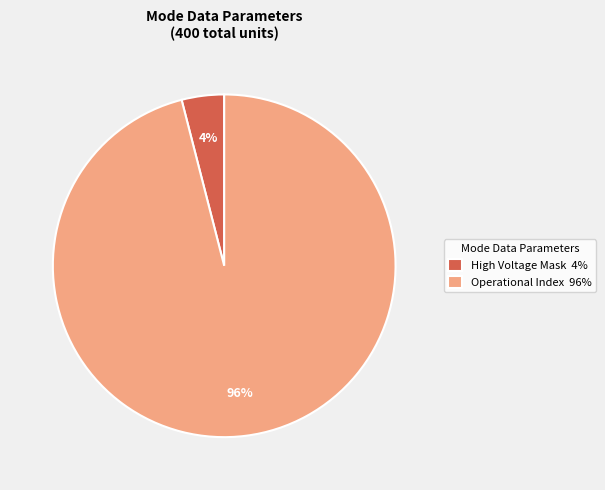

Is it true that Operational Index 96% is 96% of the pie?

True